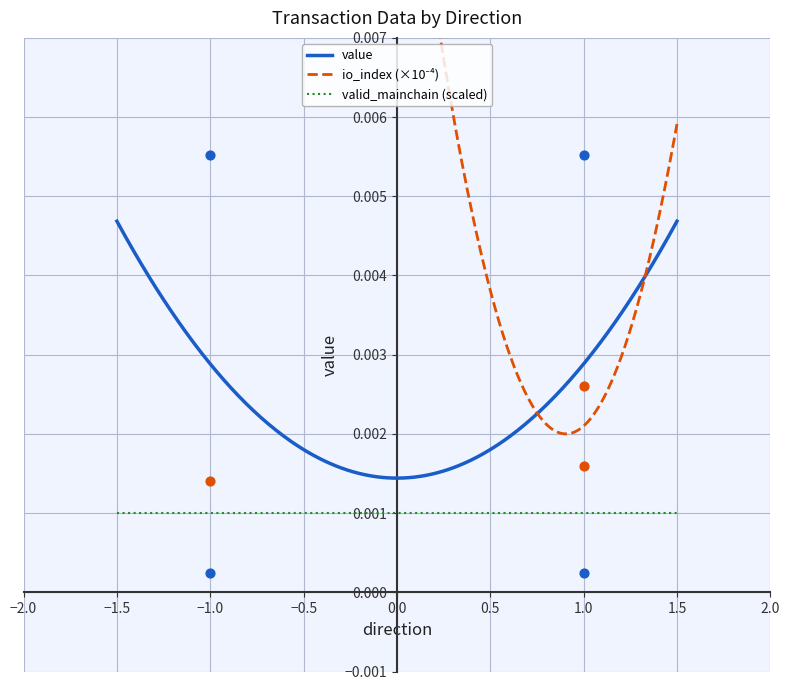

Which series has the largest total across all categories?

io_index